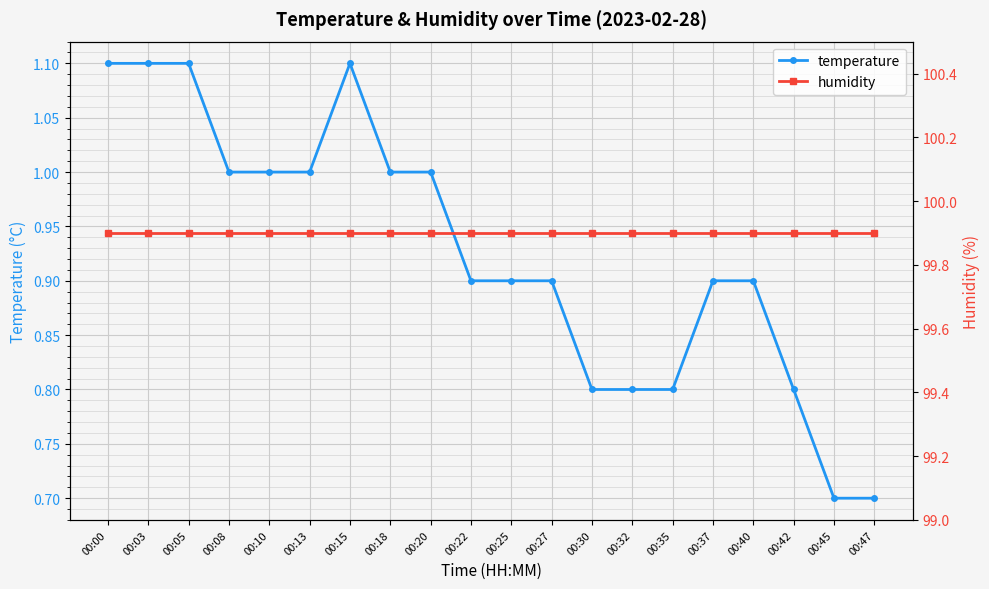

The temperature series shows 1.3 at 00:40. True or false?

False